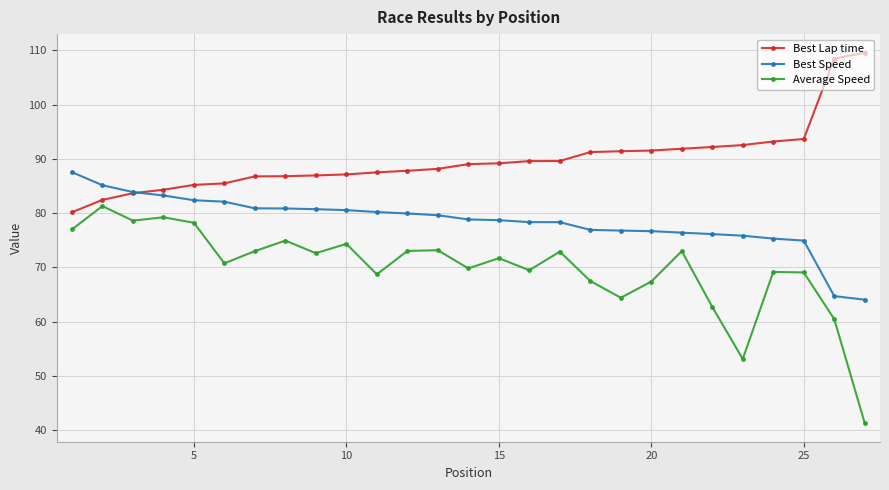

What is the value of the Best Lap time point at the 7th from the left?

86.8